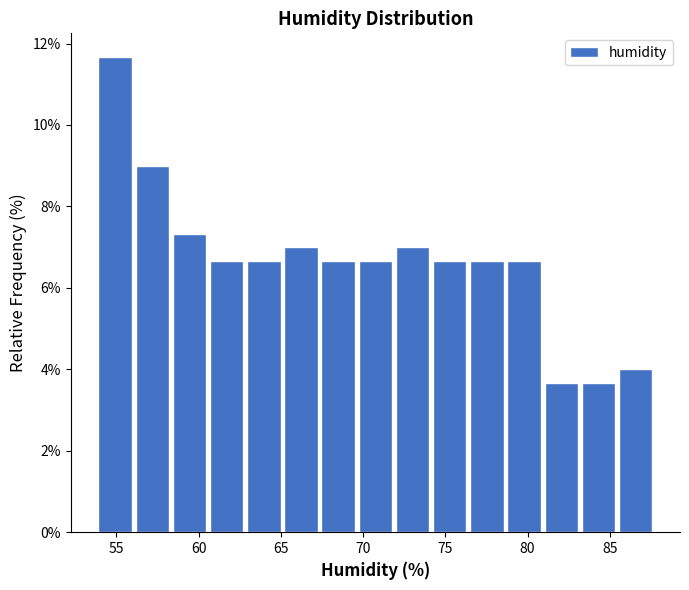

Which range on the x-axis has the tallest bar?

54.0 to 56.0